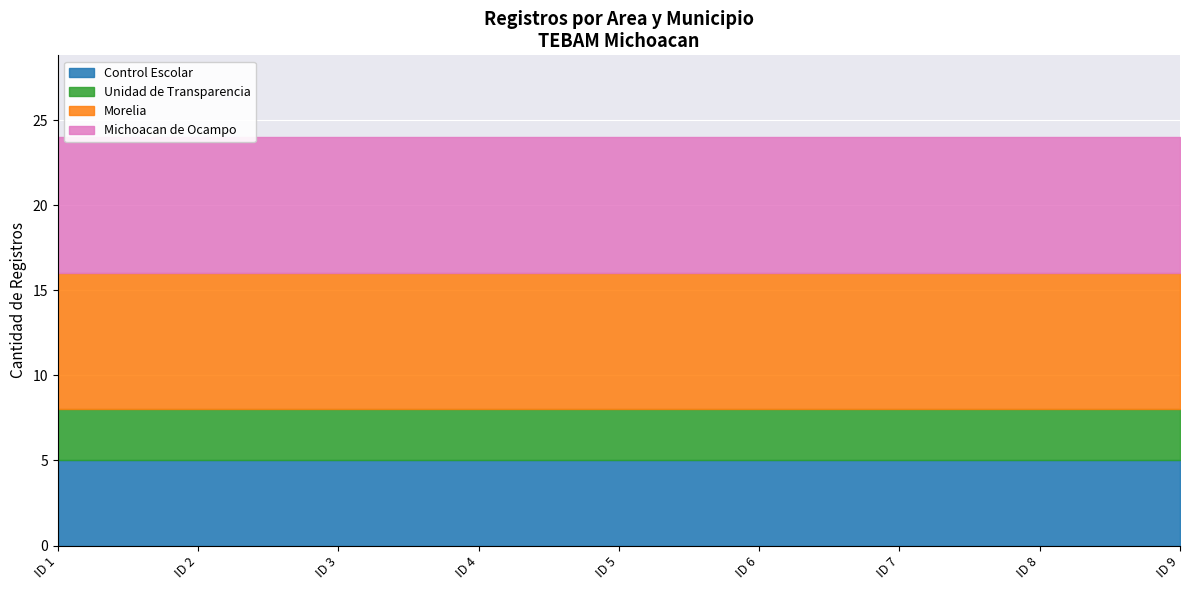

What is the value of the Morelia point at the 3rd from the left?

8